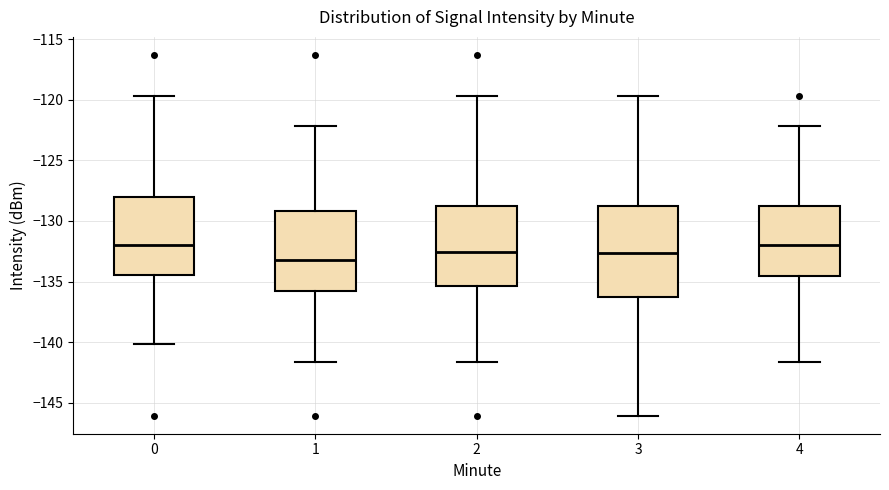

Reading left to right, transcribe this box plot: for each box, give where its median line is, the range the box spans, and where its two whiskers end, as read against the y-axis. The values are not printed on the chart, so give them approximately, as read against the axis.

0: median -132.0, box -134.5 to -128.0, whiskers -140.0 to -119.5
1: median -133.0, box -136.0 to -129.0, whiskers -141.5 to -122.0
2: median -132.5, box -135.5 to -128.5, whiskers -141.5 to -119.5
3: median -132.5, box -136.5 to -129.0, whiskers -146.0 to -119.5
4: median -132.0, box -134.5 to -129.0, whiskers -141.5 to -122.0